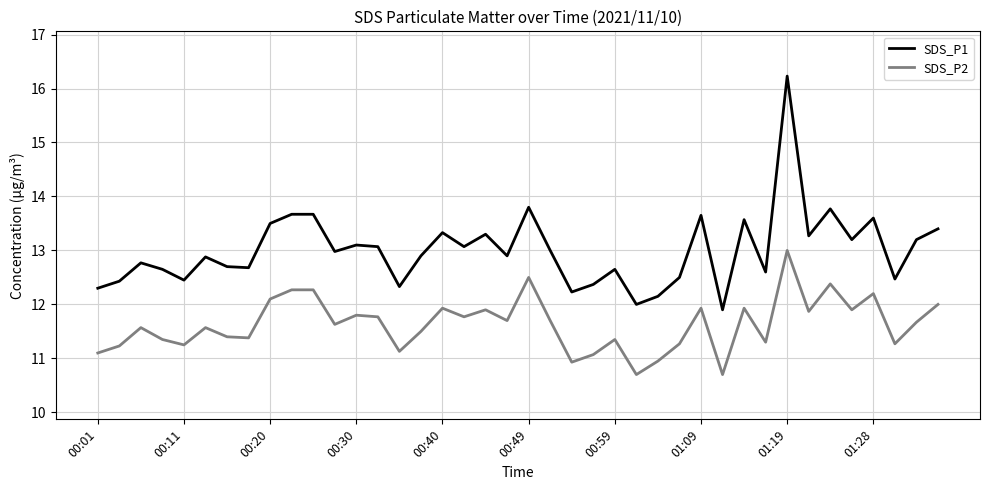

At how many categories does at least one series exceed 14?

1